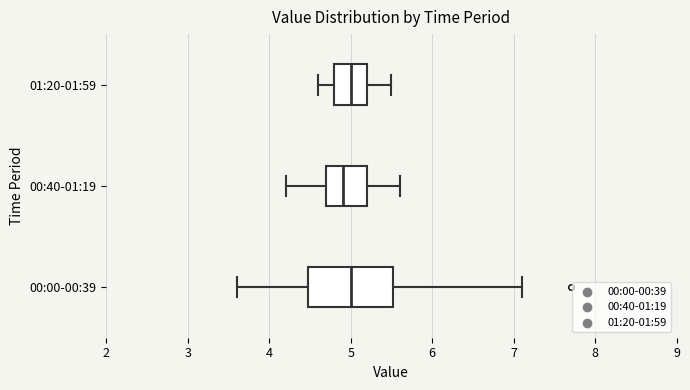

Comparing the boxes themselves (not the whiskers), which one is the widest?

00:00-00:39